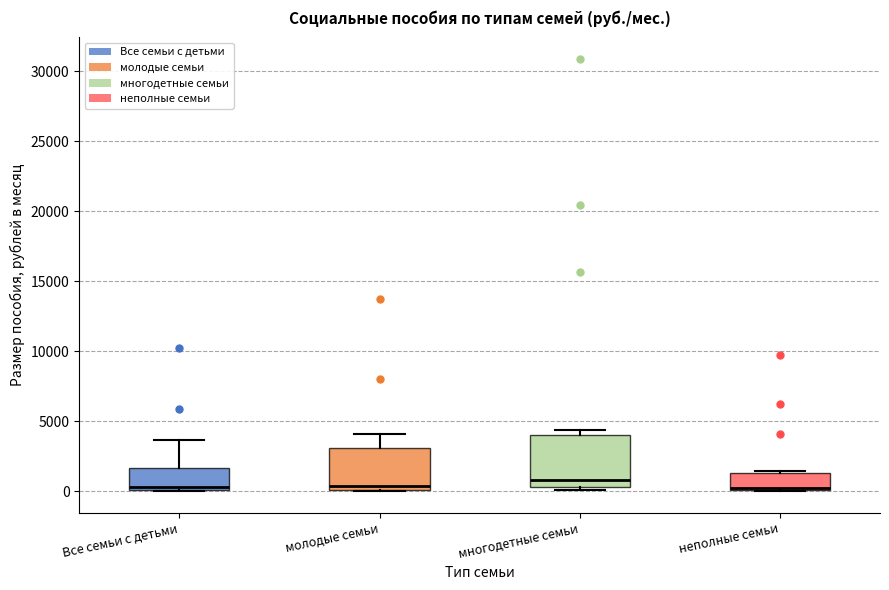

Which box is the tallest, from its lower edge to its upper edge?

многодетные семьи